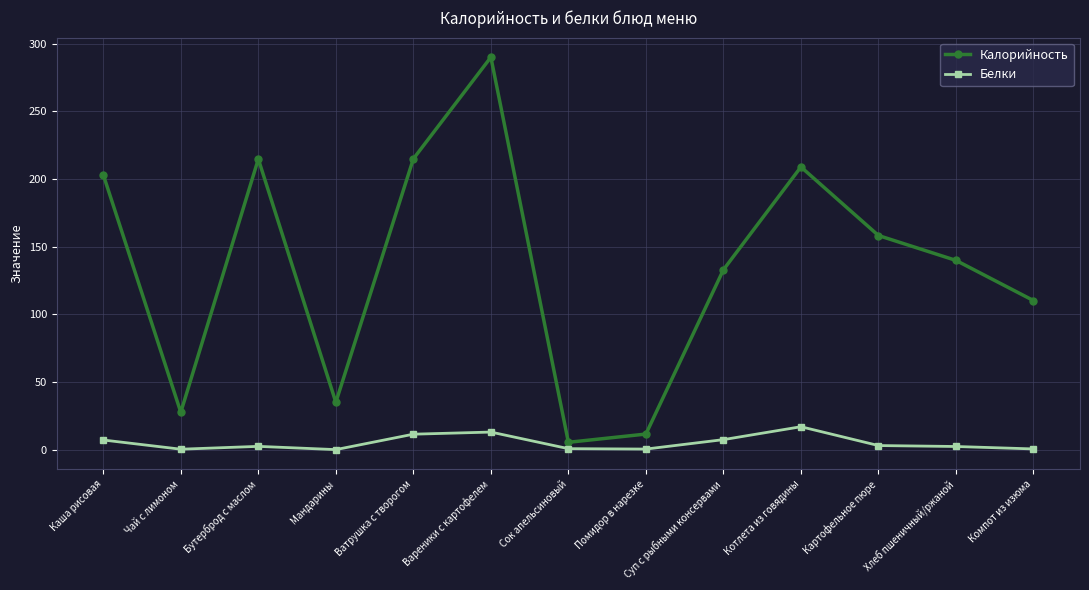

What is the sum of the Белки values at Мандарины and Компот из изюма?

0.5